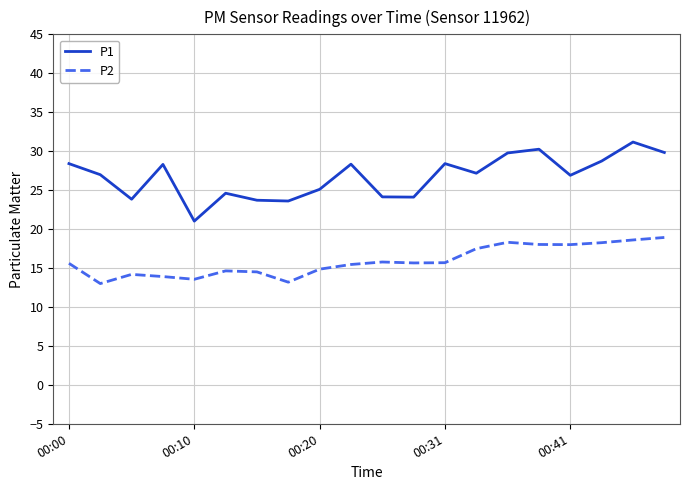

What is the minimum value for P2?

13.0